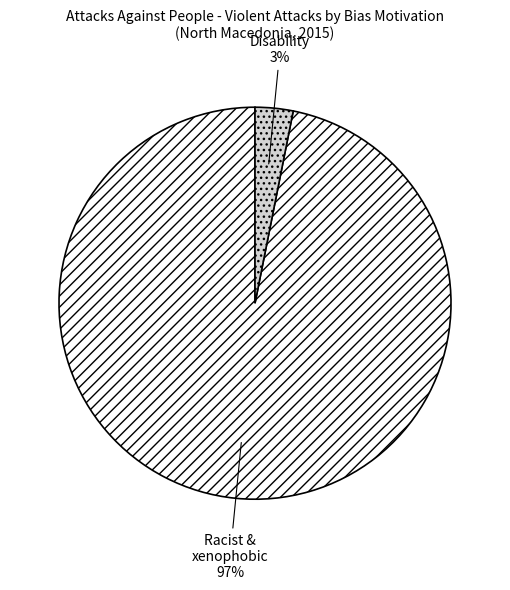

Is there any slice that represents more than half of the pie?

Yes